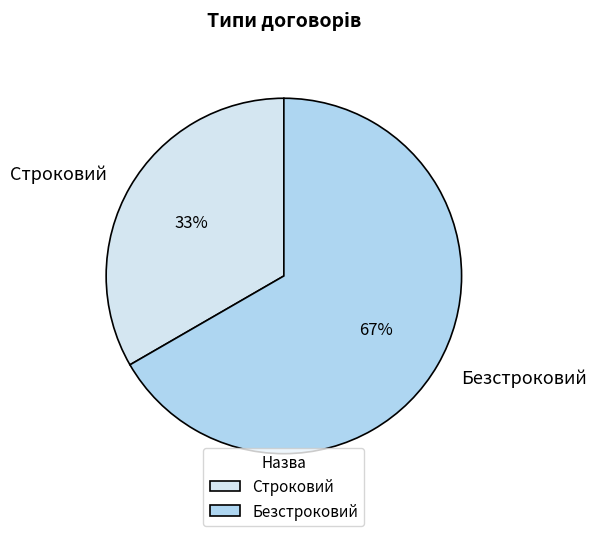

The Безстроковий slice represents 75% of the pie. True or false?

False